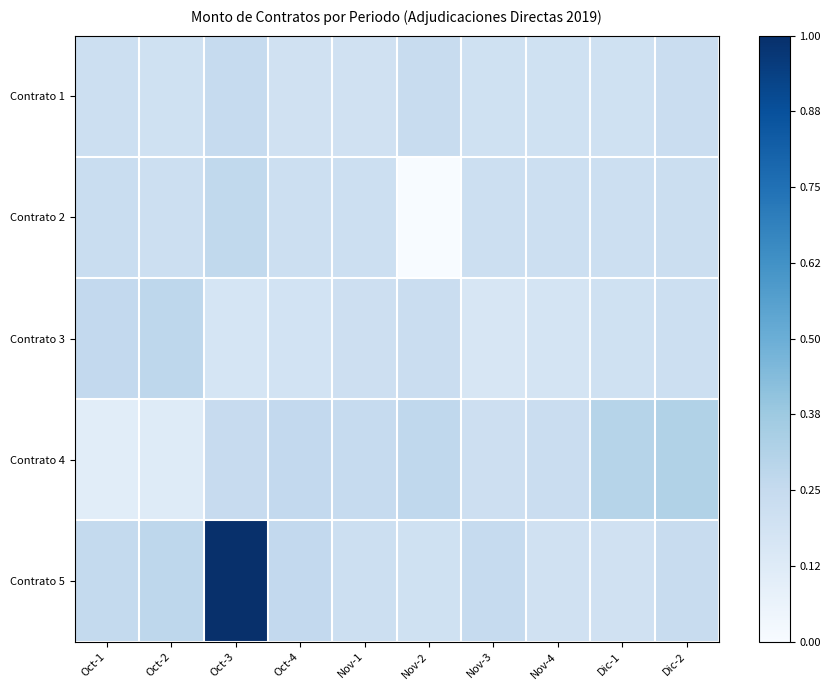

Reading right to left, transcribe all the data shown in this chart.

Contrato 1: Dic-2=0.2	Dic-1=0.2	Nov-4=0.2	Nov-3=0.2	Nov-2=0.2	Nov-1=0.2	Oct-4=0.2	Oct-3=0.2	Oct-2=0.2	Oct-1=0.2
Contrato 2: Dic-2=0.2	Dic-1=0.2	Nov-4=0.2	Nov-3=0.2	Nov-2=0.0	Nov-1=0.2	Oct-4=0.2	Oct-3=0.3	Oct-2=0.2	Oct-1=0.2
Contrato 3: Dic-2=0.2	Dic-1=0.2	Nov-4=0.2	Nov-3=0.2	Nov-2=0.2	Nov-1=0.2	Oct-4=0.2	Oct-3=0.2	Oct-2=0.3	Oct-1=0.3
Contrato 4: Dic-2=0.3	Dic-1=0.3	Nov-4=0.2	Nov-3=0.2	Nov-2=0.3	Nov-1=0.2	Oct-4=0.3	Oct-3=0.2	Oct-2=0.1	Oct-1=0.1
Contrato 5: Dic-2=0.2	Dic-1=0.2	Nov-4=0.2	Nov-3=0.2	Nov-2=0.2	Nov-1=0.2	Oct-4=0.3	Oct-3=1.0	Oct-2=0.3	Oct-1=0.3